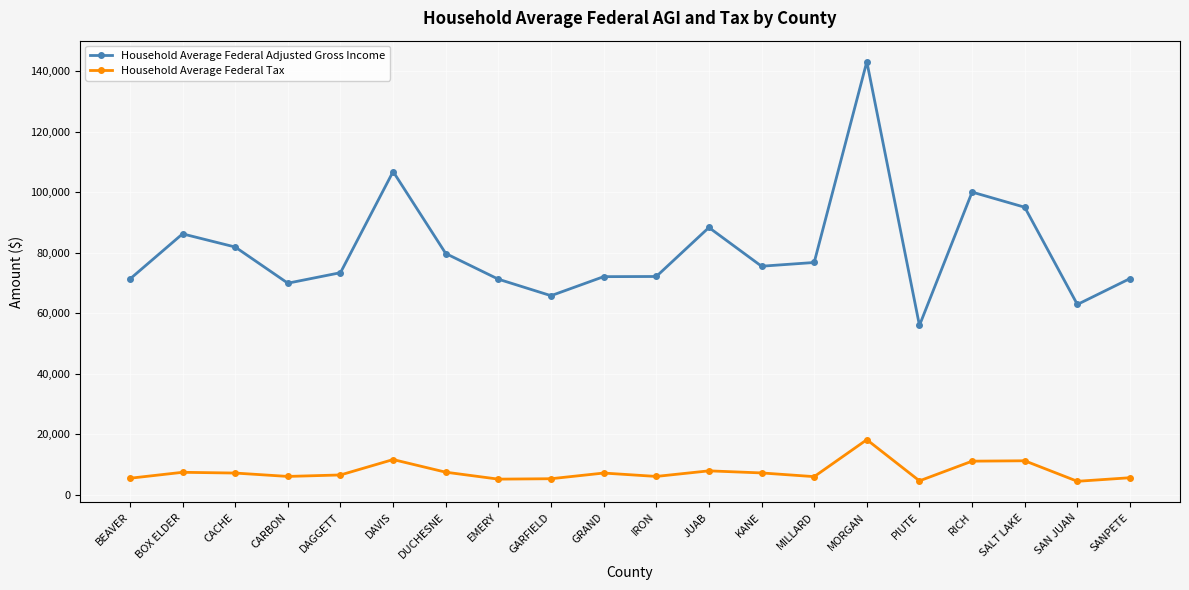

True or false: Household Average Federal Tax and Household Average Federal Adjusted Gross Income cross at least once.

False